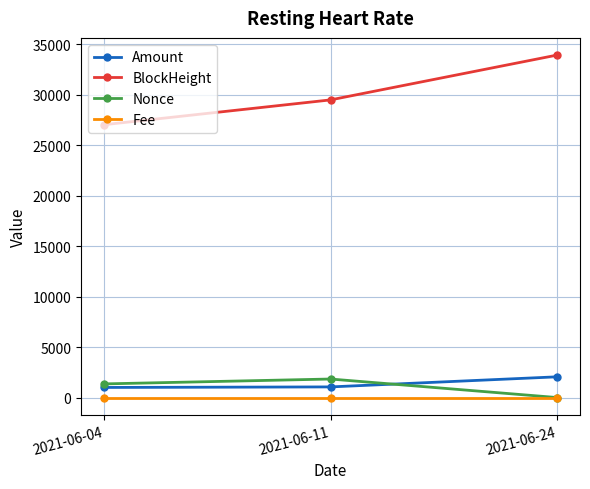

What is the maximum value shown in the chart?

33910.0